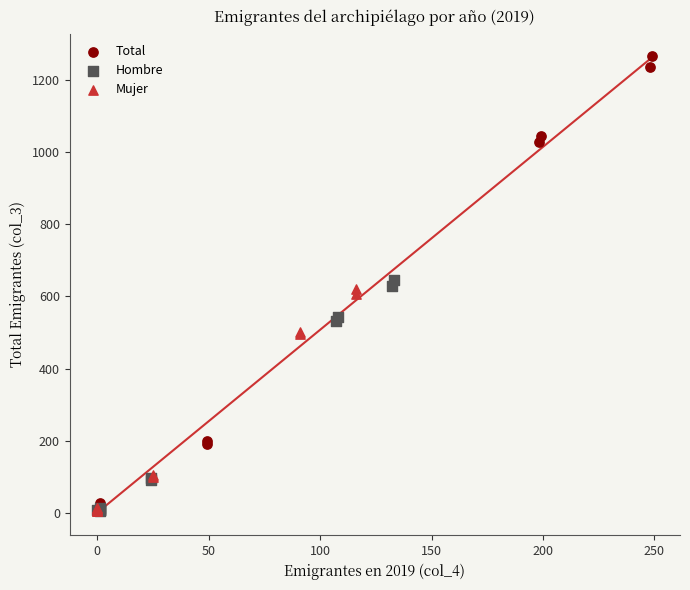

Which series has the largest Y range (max minus min)?

Total